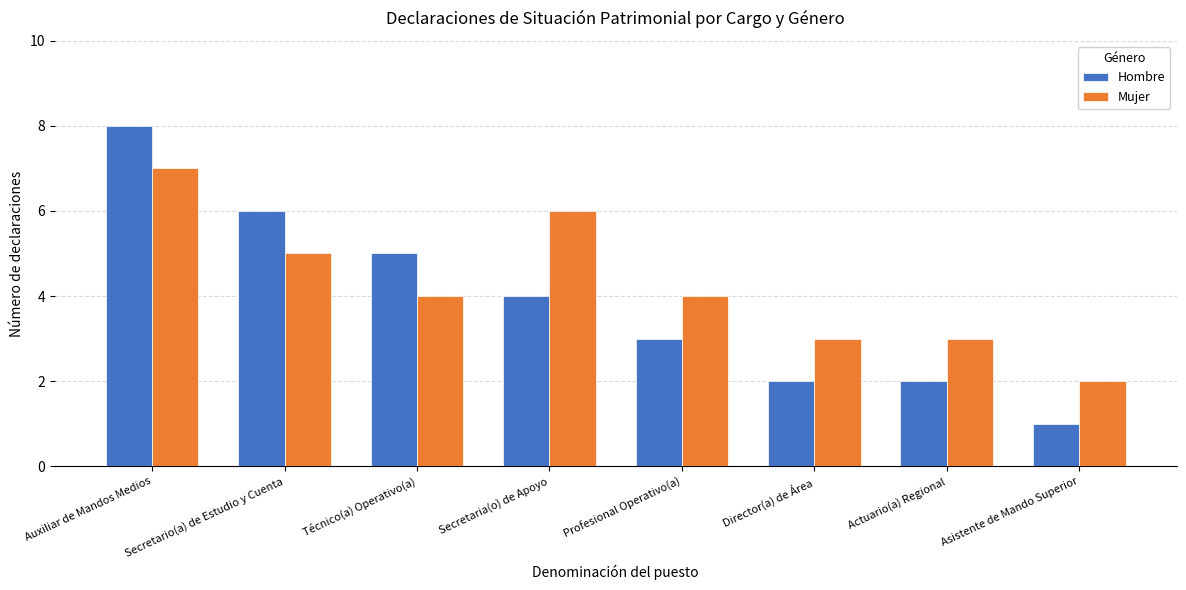

Which series has the largest range (max minus min)?

Hombre